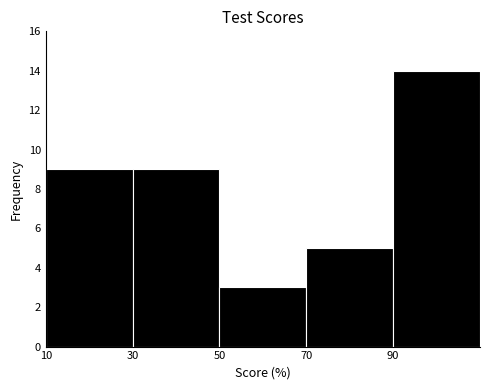

Which range on the x-axis has the tallest bar?

90 to 110